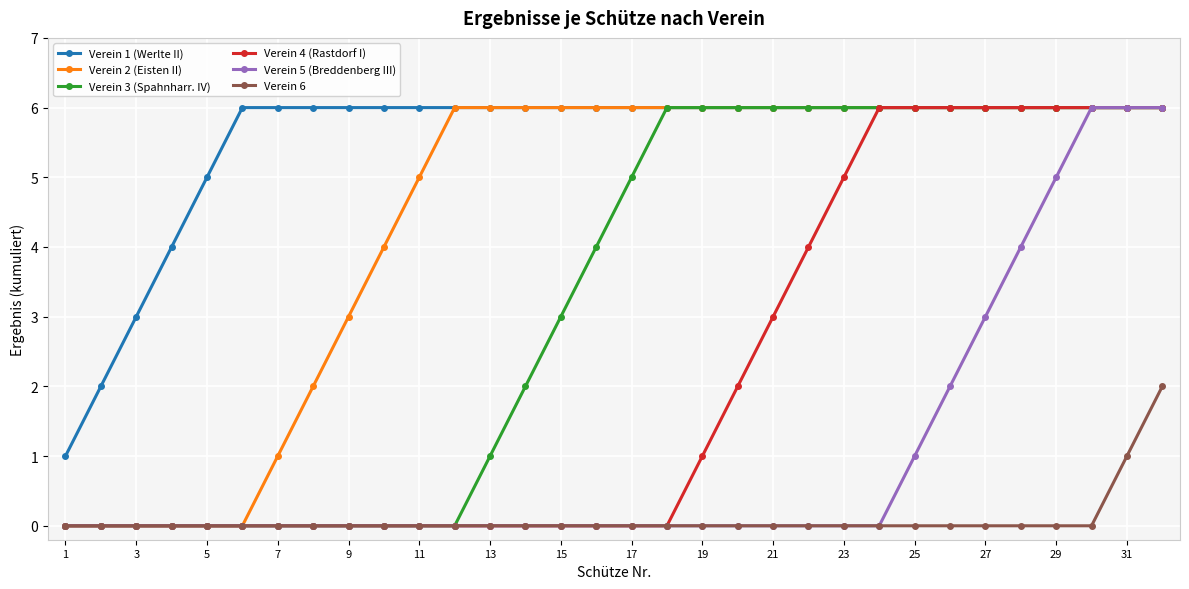

Is this an area chart (filled region under the line)?

No